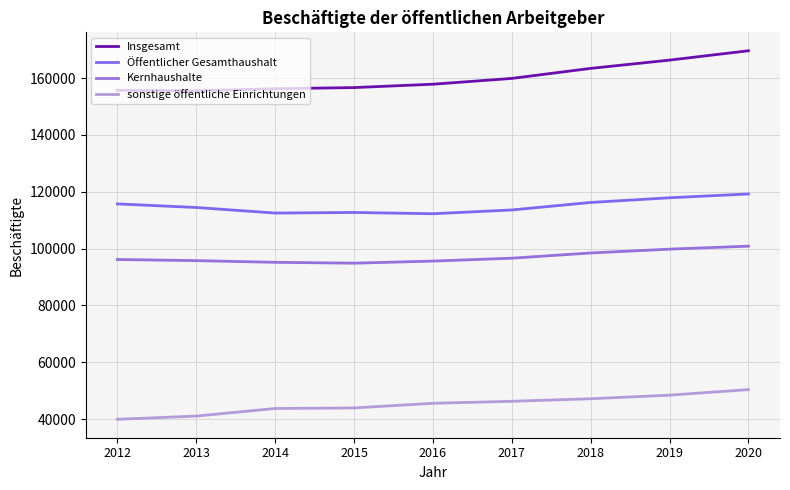

What is the minimum value for Öffentlicher Gesamthaushalt?

112255